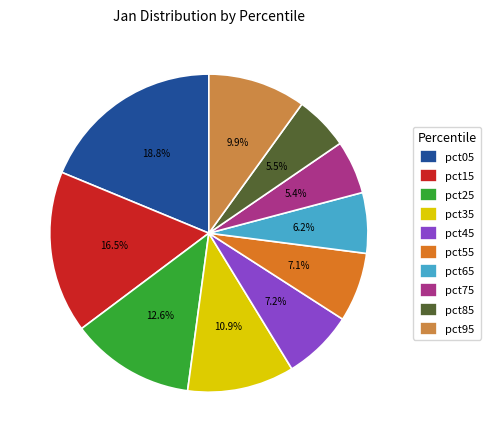

Which category has the biggest portion of the pie?

pct05